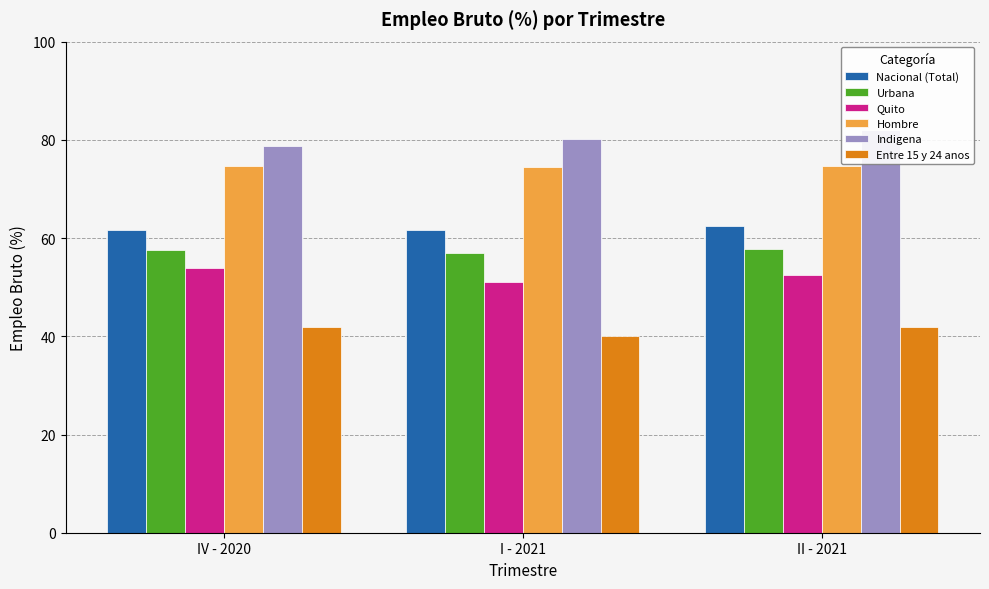

List the labels in order of Hombre value, smallest first.

I - 2021, II - 2021, IV - 2020